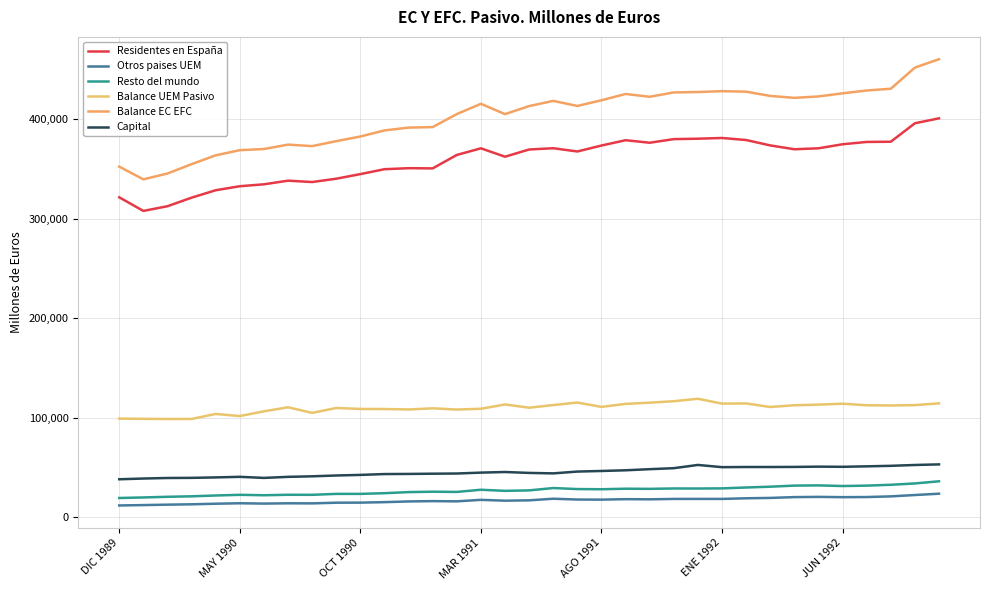

At which category is the sum across all series the highest?

34